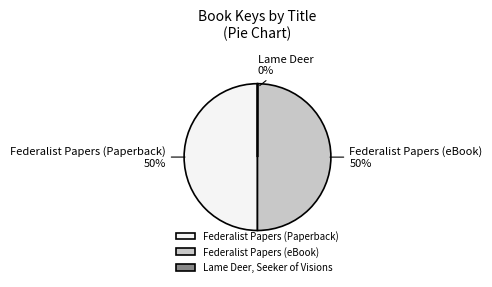

To the nearest percent, what percentage of the pie is Federalist Papers (Paperback)?

50%